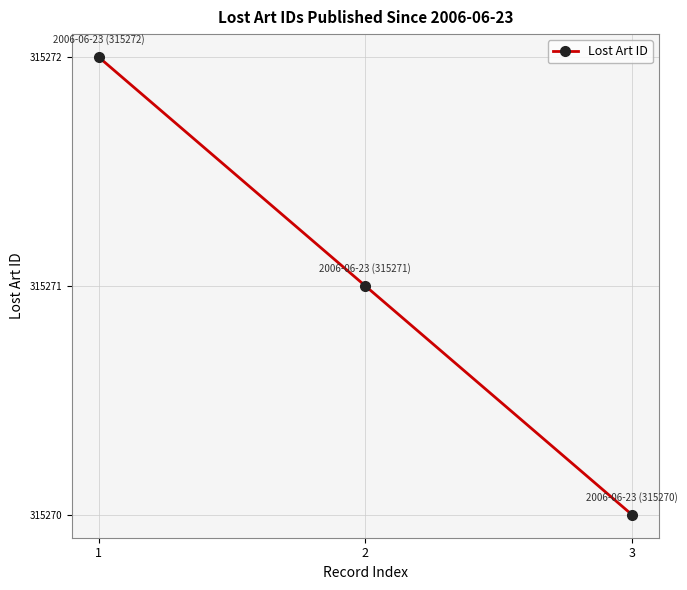

How many data points are less than 315271?

1